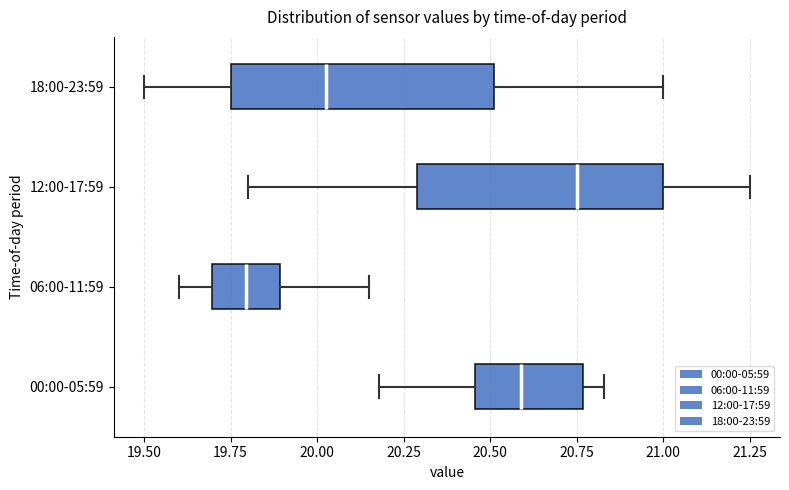

Which box has the furthest to the left median line?

06:00-11:59